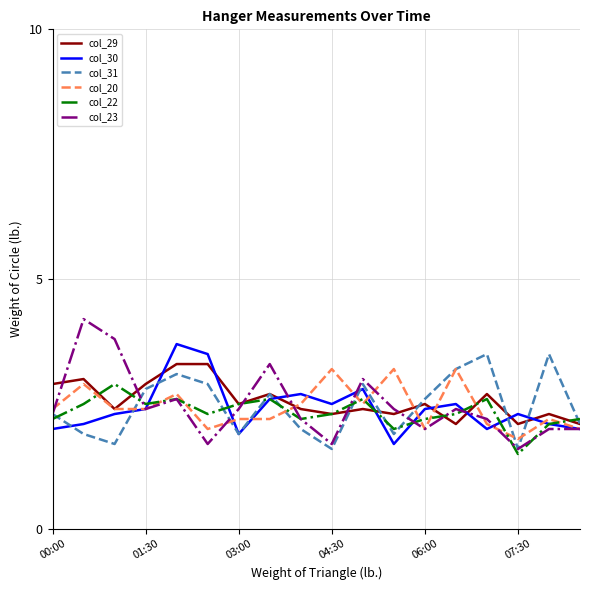

What is the highest value of the col_31 series?

3.5